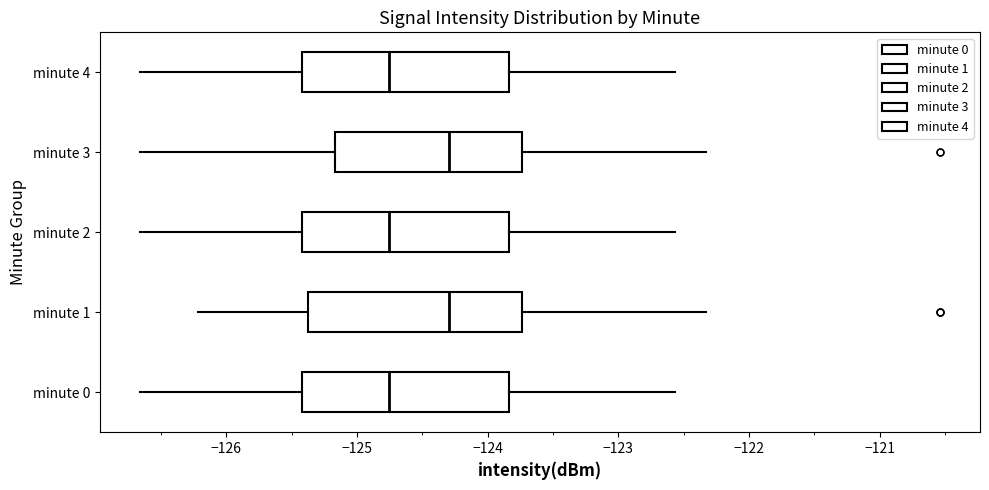

Where does the right whisker of the box for minute 3 end on the x-axis? The values are not printed on the chart, so give them approximately, as read against the axis.

-122.3